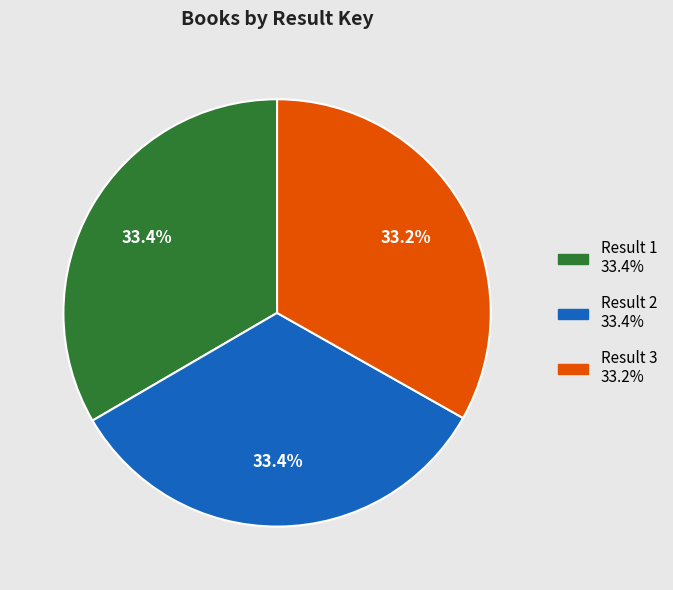

Is there a majority slice in this chart?

No